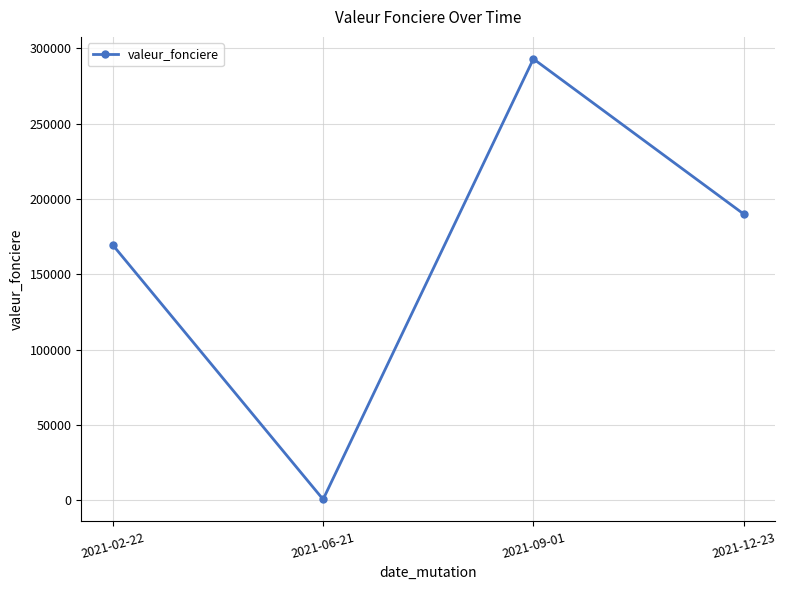

What position from the right is 2021-12-23?

1